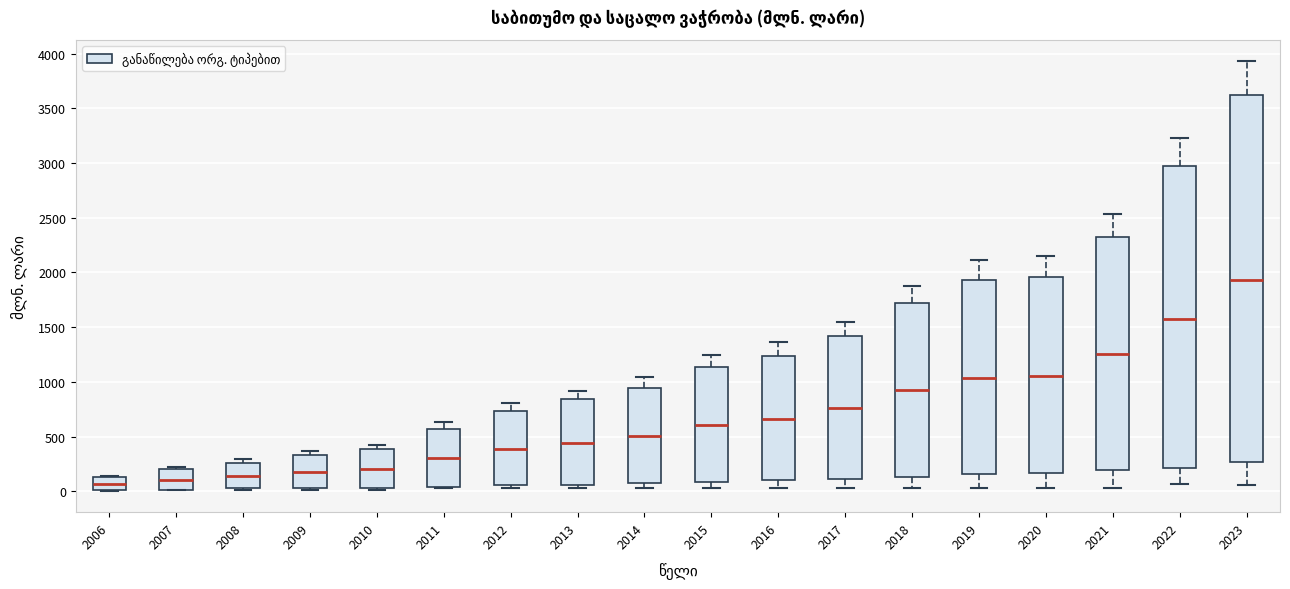

Where is the upper edge of the box at x = 2017 on the y-axis? The values are not printed on the chart, so give them approximately, as read against the axis.

1400